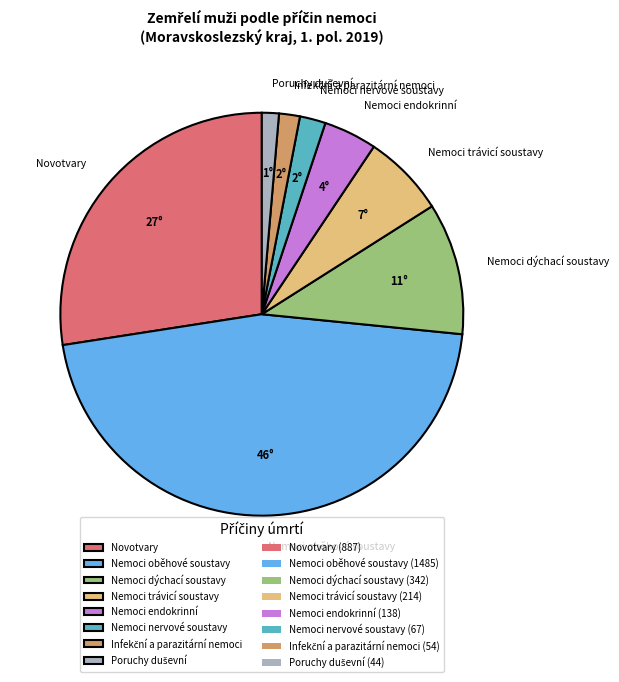

How many segments does this pie chart have?

8